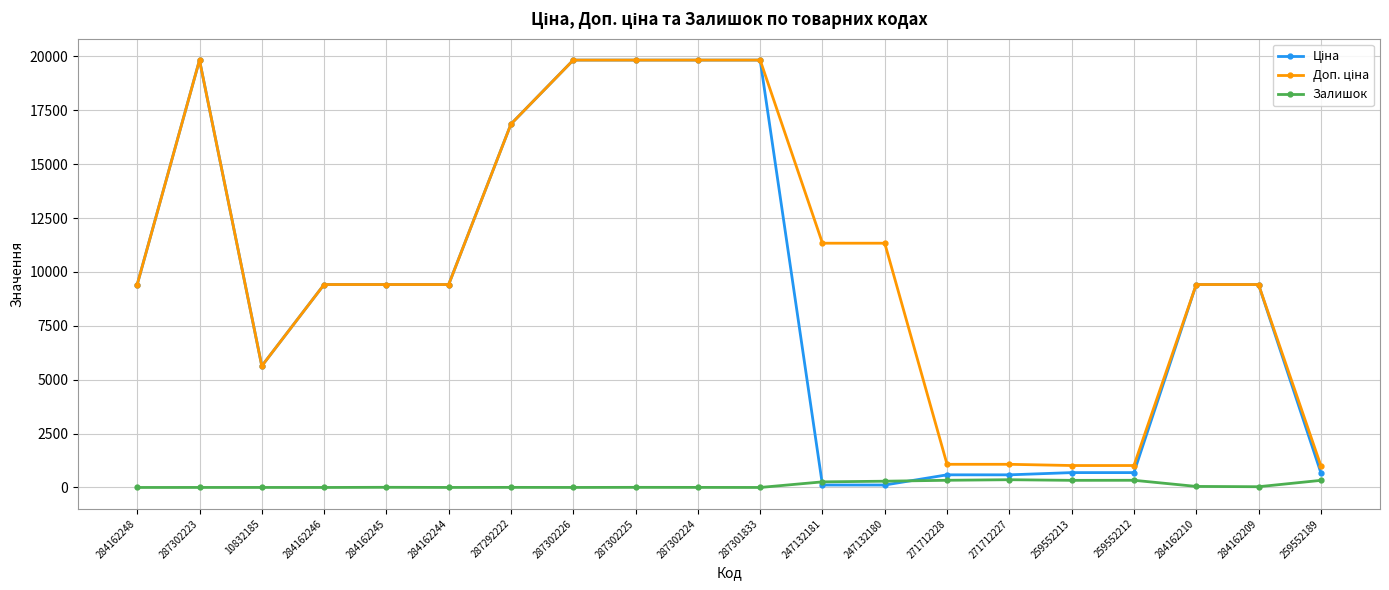

What is the difference between the highest and lowest values at 271712228?

741.5